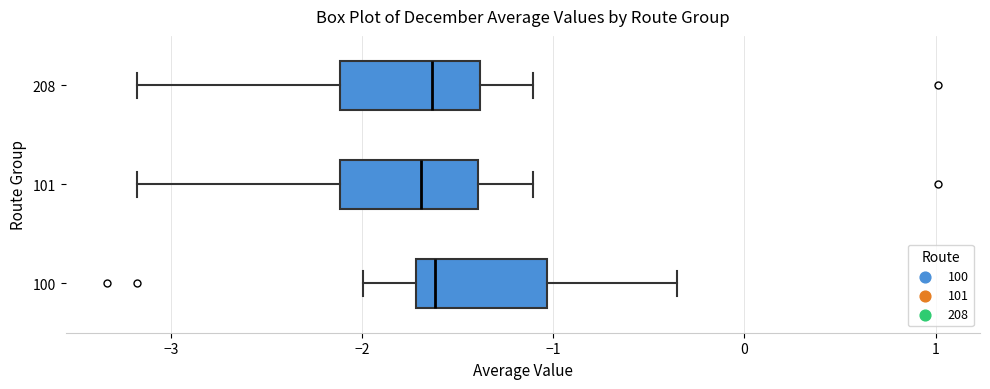

Reading bottom to top, read every box against the x-axis: the position of its median line, the range the box covers, and the ends of its whiskers. The values are not printed on the chart, so give them approximately, as read against the axis.

100: median -1.6, box -1.7 to -1.0, whiskers -2.0 to -0.4
101: median -1.7, box -2.1 to -1.4, whiskers -3.2 to -1.1
208: median -1.6, box -2.1 to -1.4, whiskers -3.2 to -1.1